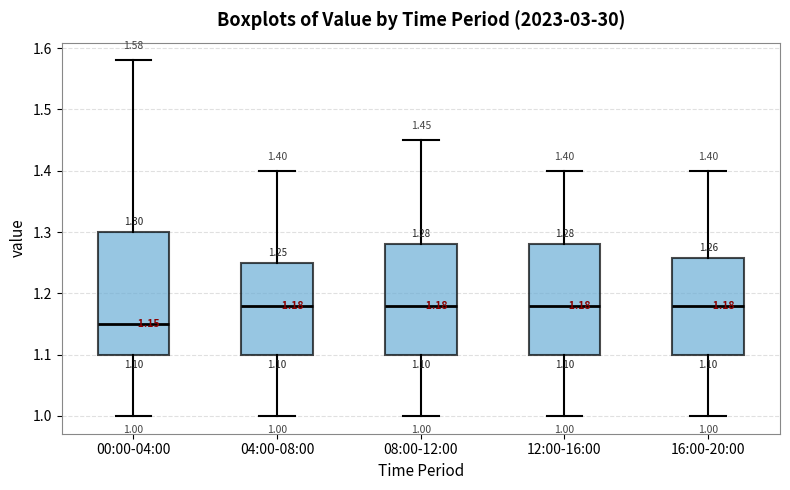

Which box is the tallest, from its lower edge to its upper edge?

00:00-04:00